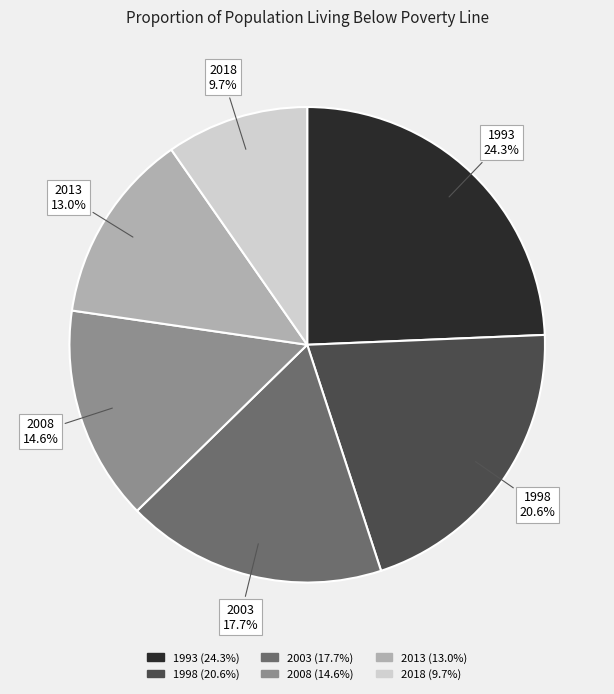

Is there any slice that represents more than half of the pie?

No